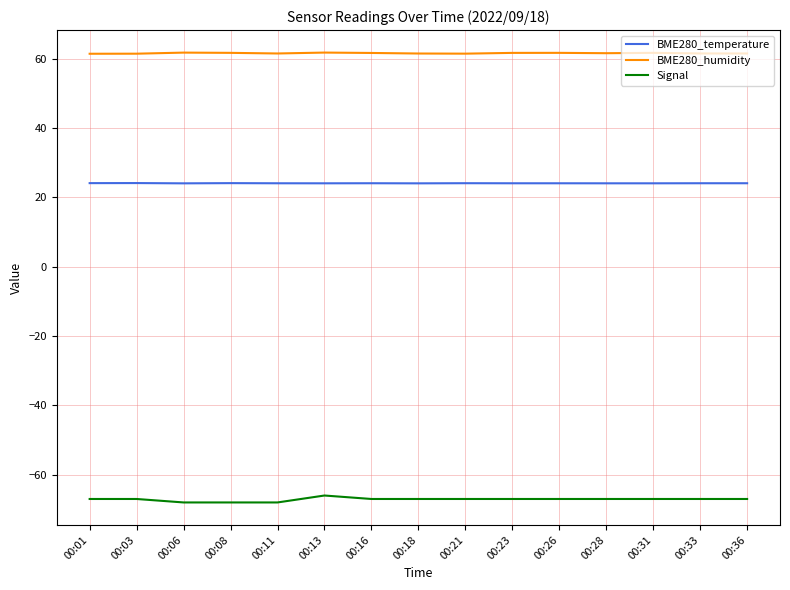

Which series has the largest total across all categories?

BME280_humidity